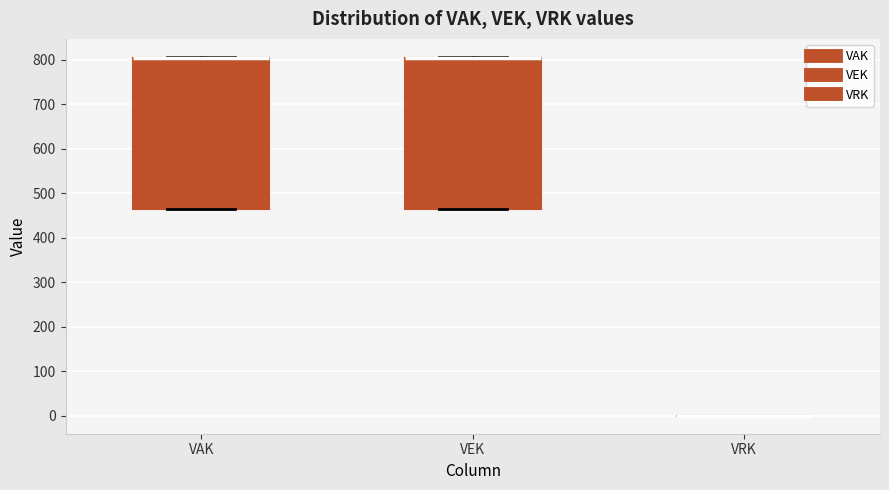

Reading left to right, read every box against the y-axis: the position of its median line, the range the box covers, and the ends of its whiskers. The values are not printed on the chart, so give them approximately, as read against the axis.

VAK: median 800 (drawn on the box's upper edge), box 460 to 800, whiskers 460 to 810
VEK: median 800 (drawn on the box's upper edge), box 460 to 800, whiskers 460 to 810
VRK: box collapsed to a line at 0, whiskers 0 to 0